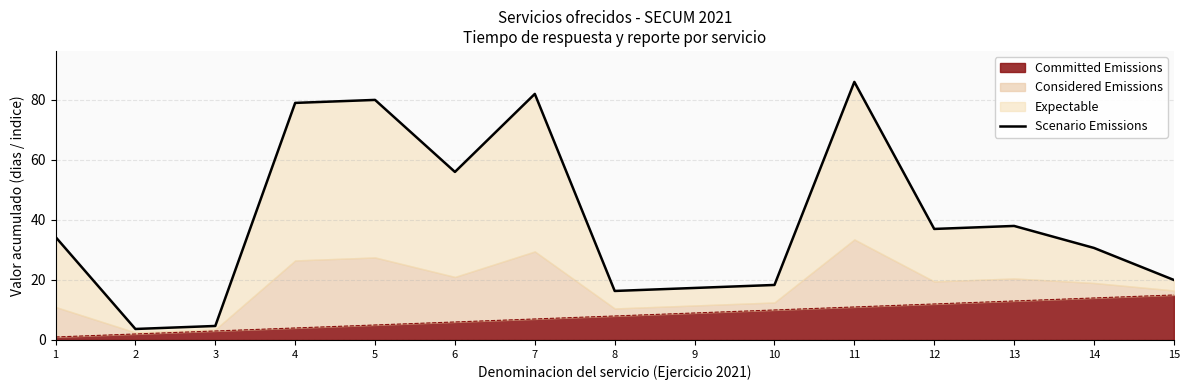

Count the number of categories in the chart.

15